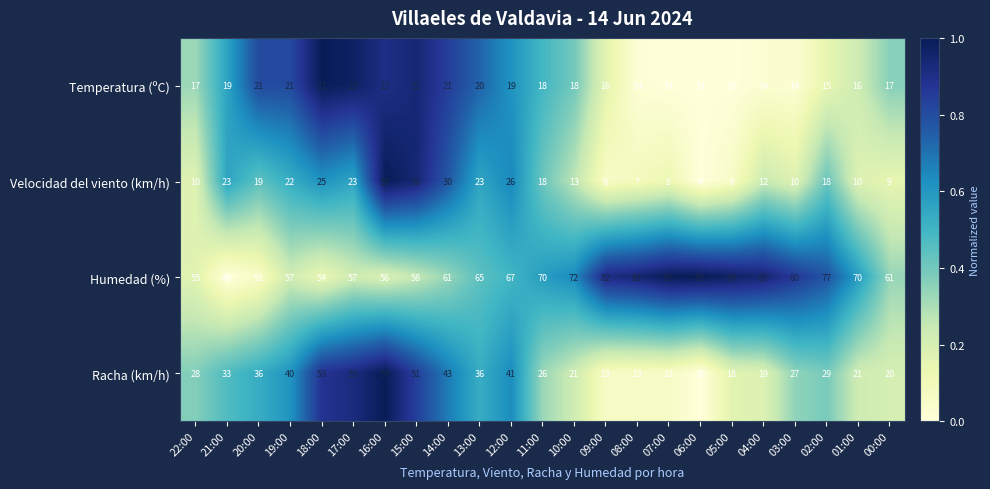

How many categories are shown in the chart?

23